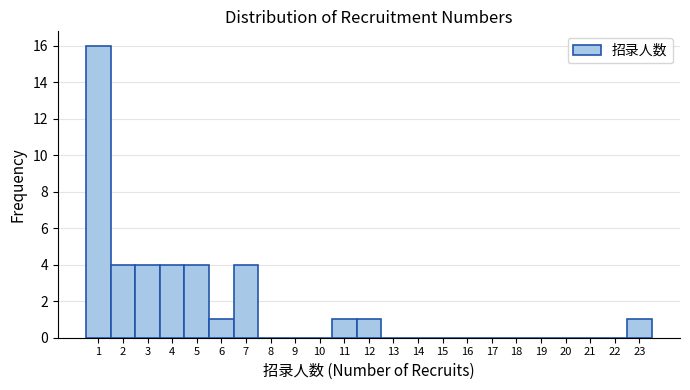

Reading left to right, list every bar in this chart as the range it spans on the x-axis followed by its height. The values are not printed on the chart, so give them approximately, as read against the axis.

0.5 to 1.5: 16
1.5 to 2.5: 4
2.5 to 3.5: 4
3.5 to 4.5: 4
4.5 to 5.5: 4
5.5 to 6.5: 1
6.5 to 7.5: 4
7.5 to 8.5: 0
8.5 to 9.5: 0
9.5 to 10.5: 0
10.5 to 11.5: 1
11.5 to 12.5: 1
12.5 to 13.5: 0
13.5 to 14.5: 0
14.5 to 15.5: 0
15.5 to 16.5: 0
16.5 to 17.5: 0
17.5 to 18.5: 0
18.5 to 19.5: 0
19.5 to 20.5: 0
20.5 to 21.5: 0
21.5 to 22.5: 0
22.5 to 23.5: 1